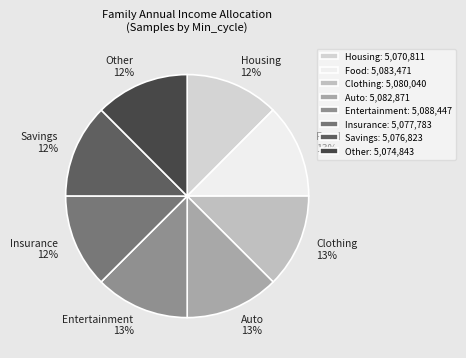

Is the sum of Clothing and Insurance greater than half?

No